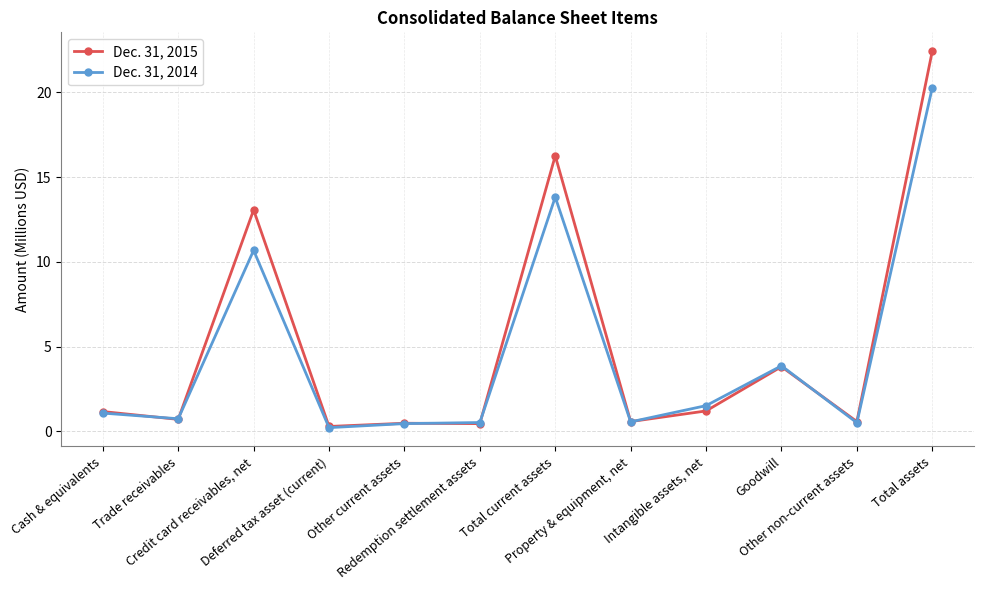

Which series has the largest range (max minus min)?

Dec. 31, 2015